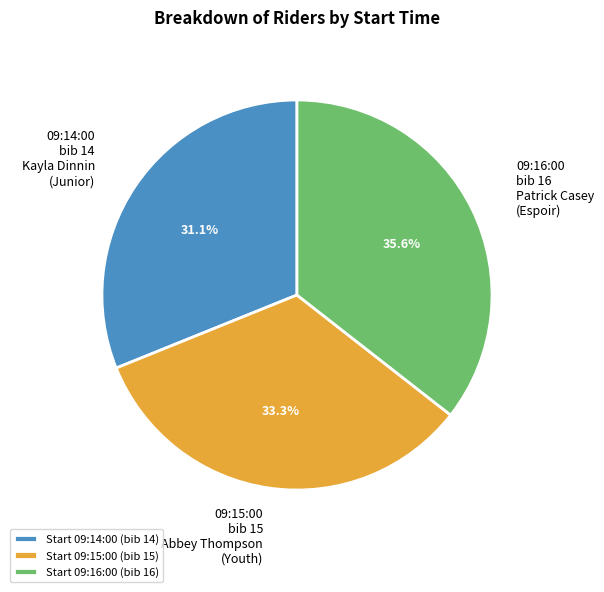

Rank the categories by value from highest to lowest.

09:16:00, 09:15:00, 09:14:00